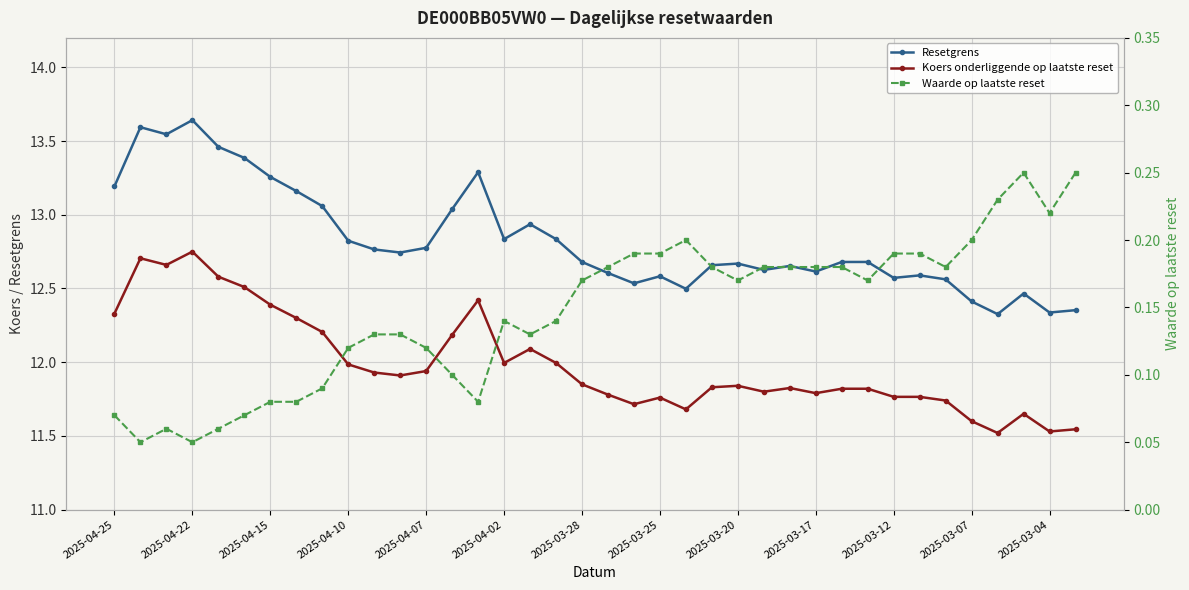

Which category has the lowest value across all series?

2025-04-22